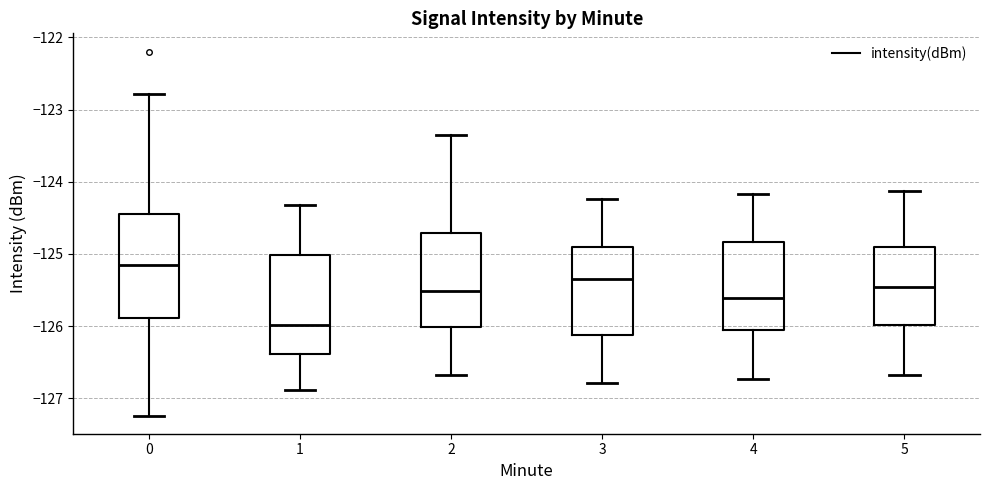

Reading left to right, read every box against the y-axis: the position of its median line, the range the box covers, and the ends of its whiskers. The values are not printed on the chart, so give them approximately, as read against the axis.

0: median -125.2, box -125.9 to -124.4, whiskers -127.2 to -122.8
1: median -126.0, box -126.4 to -125.0, whiskers -126.9 to -124.3
2: median -125.5, box -126.0 to -124.7, whiskers -126.7 to -123.3
3: median -125.3, box -126.1 to -124.9, whiskers -126.8 to -124.2
4: median -125.6, box -126.1 to -124.8, whiskers -126.7 to -124.2
5: median -125.5, box -126.0 to -124.9, whiskers -126.7 to -124.1